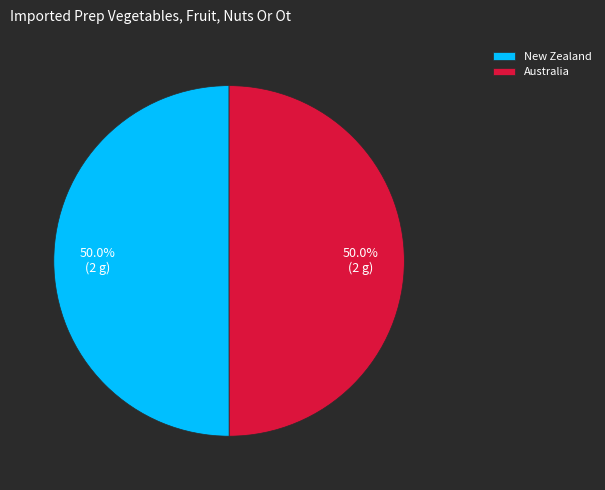

To the nearest percent, what is the combined percentage of Australia and New Zealand?

100%